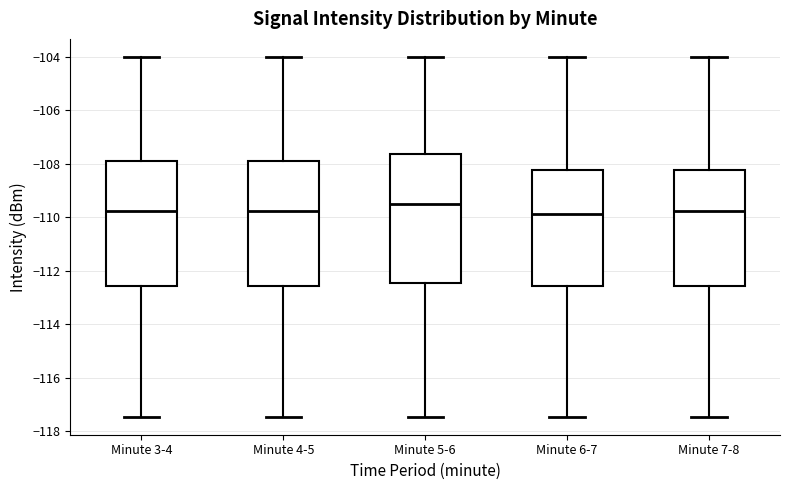

Reading left to right, read every box against the y-axis: the position of its median line, the range the box covers, and the ends of its whiskers. The values are not printed on the chart, so give them approximately, as read against the axis.

Minute 3-4: median -109.8, box -112.6 to -107.8, whiskers -117.4 to -104.0
Minute 4-5: median -109.8, box -112.6 to -107.8, whiskers -117.4 to -104.0
Minute 5-6: median -109.4, box -112.4 to -107.6, whiskers -117.4 to -104.0
Minute 6-7: median -109.8, box -112.6 to -108.2, whiskers -117.4 to -104.0
Minute 7-8: median -109.8, box -112.6 to -108.2, whiskers -117.4 to -104.0